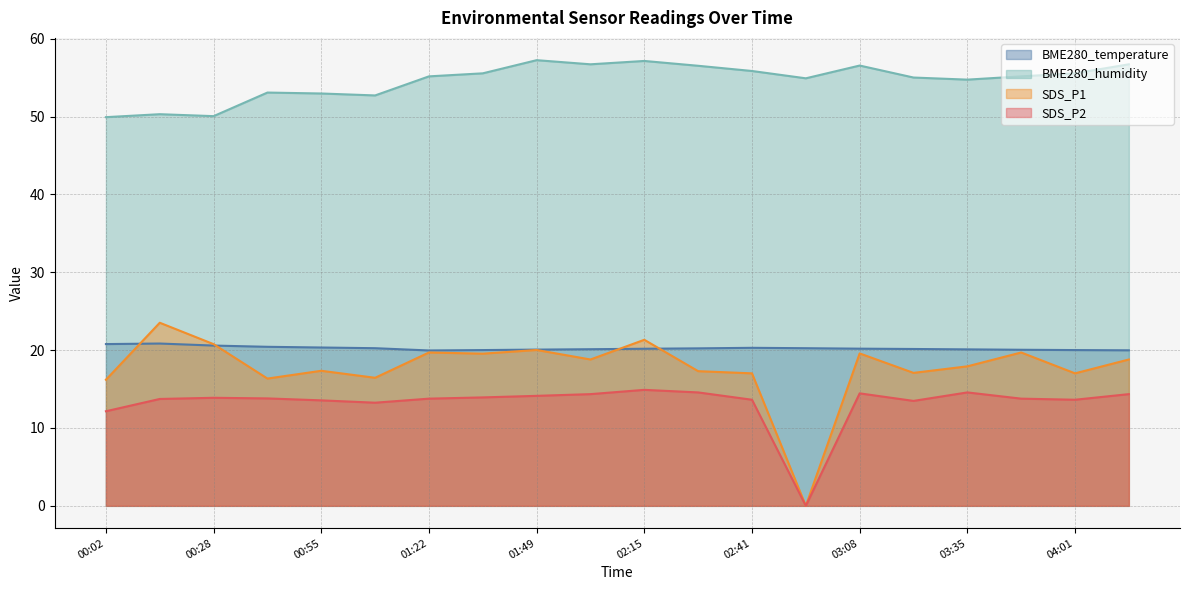

What value does the BME280_temperature series have at 01:08?

20.2